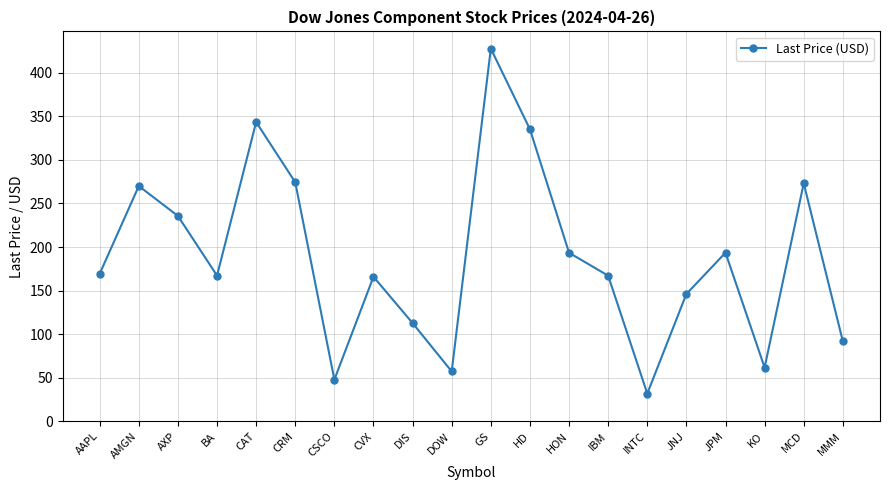

How many points are higher than both their immediate neighbors (excluding endpoints)?

6